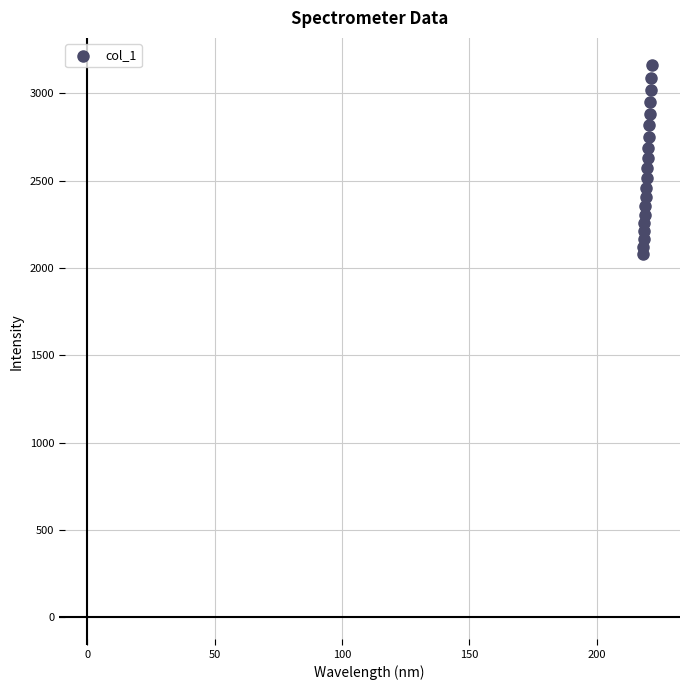

What is the range of X values (max minus min)?

3.6